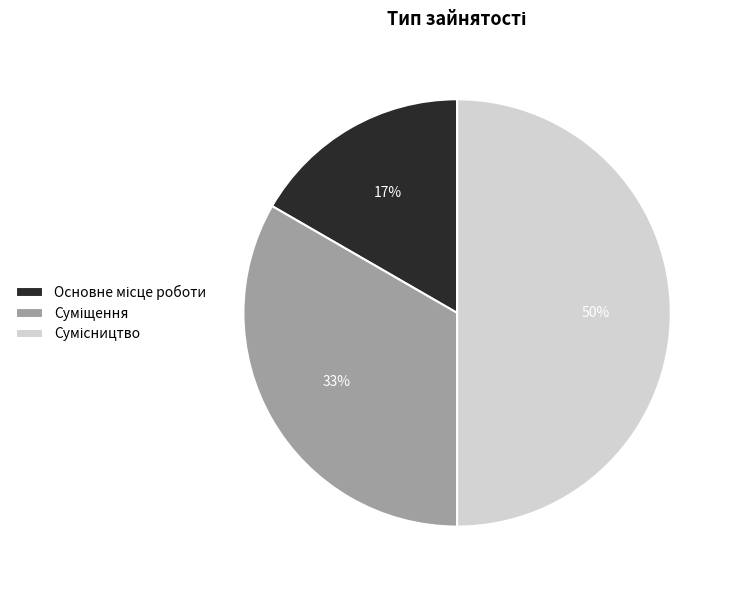

To the nearest percent, what is the average slice percentage?

33%